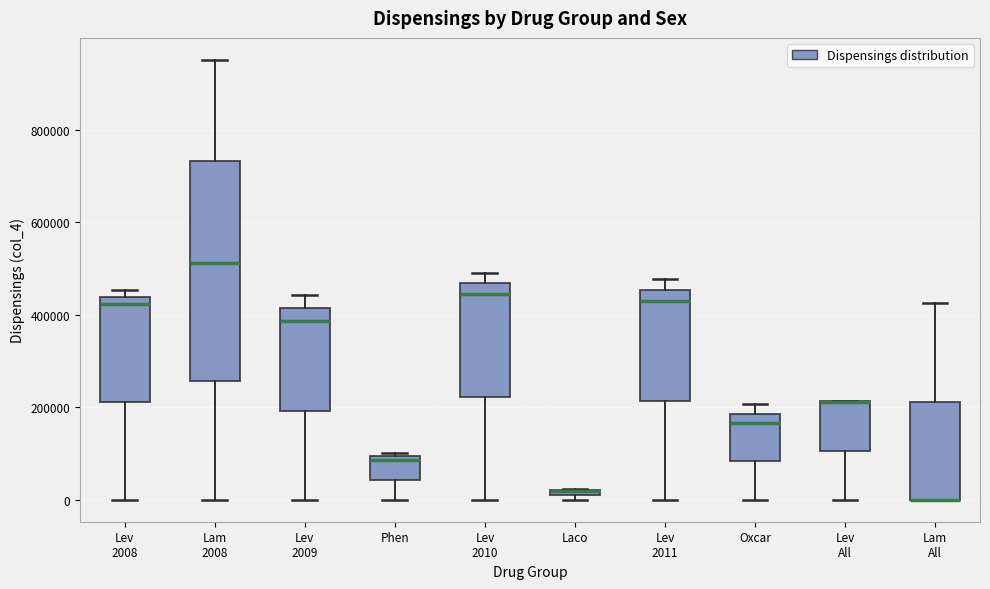

Comparing the boxes themselves (not the whiskers), which one is the tallest?

Lam 2008